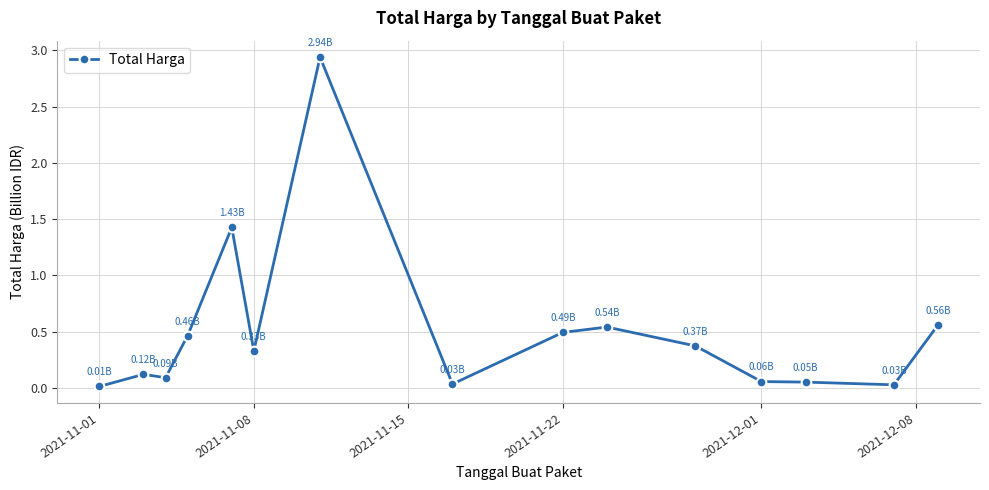

True or false: the data has more than 2 interior local peaks.

True